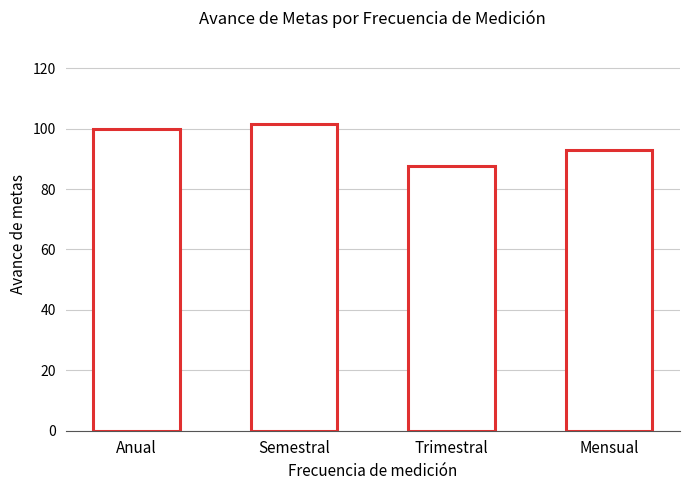

What is the difference between the values at Semestral and Trimestral?

14.1